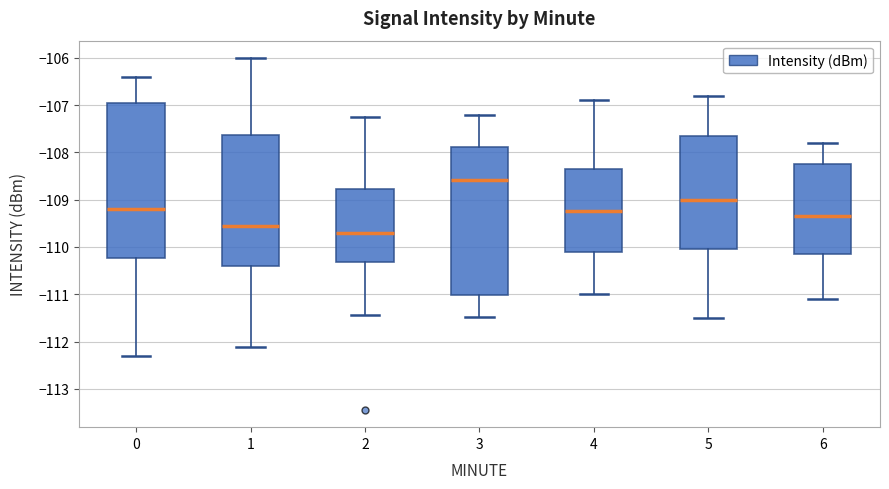

Which box's median line is the highest?

3